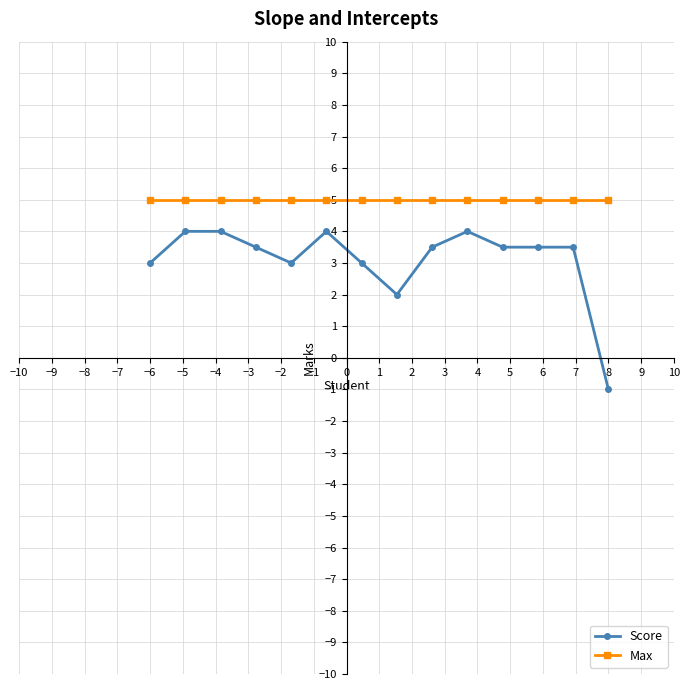

Which series has the largest range (max minus min)?

Score